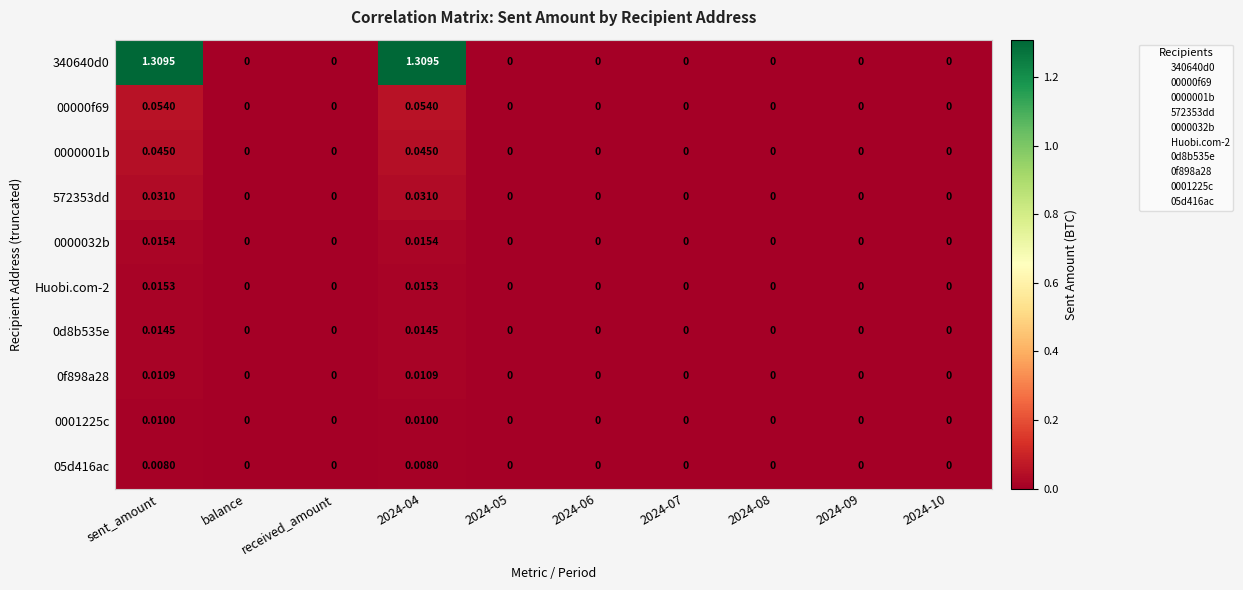

How many positive values does the 0000001b series have?

2